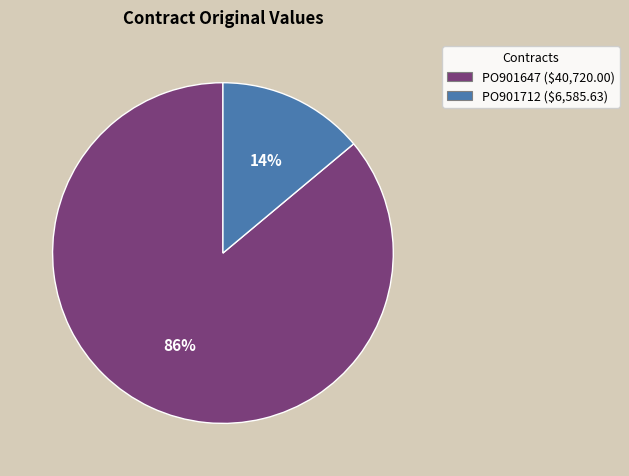

Rank the categories by value from lowest to highest.

PO901712, PO901647